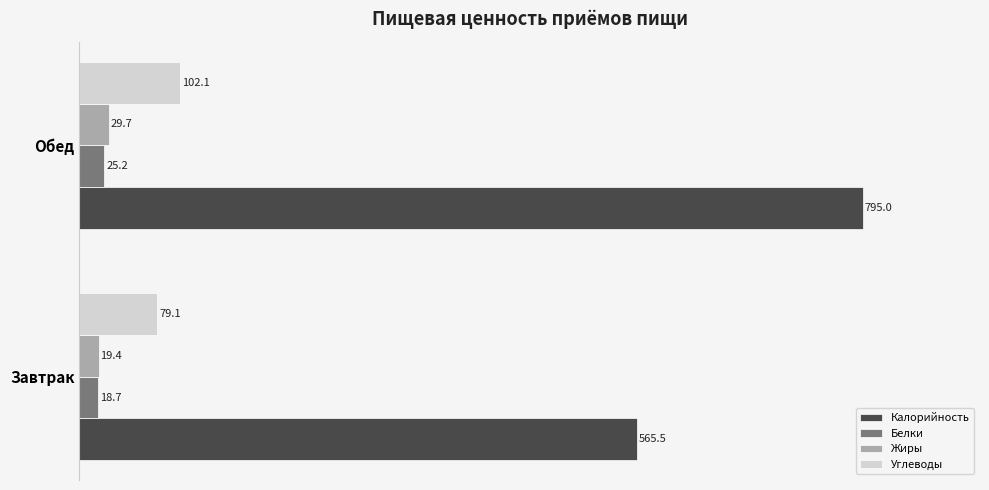

Which series changed the most between Завтрак and Обед?

Калорийность